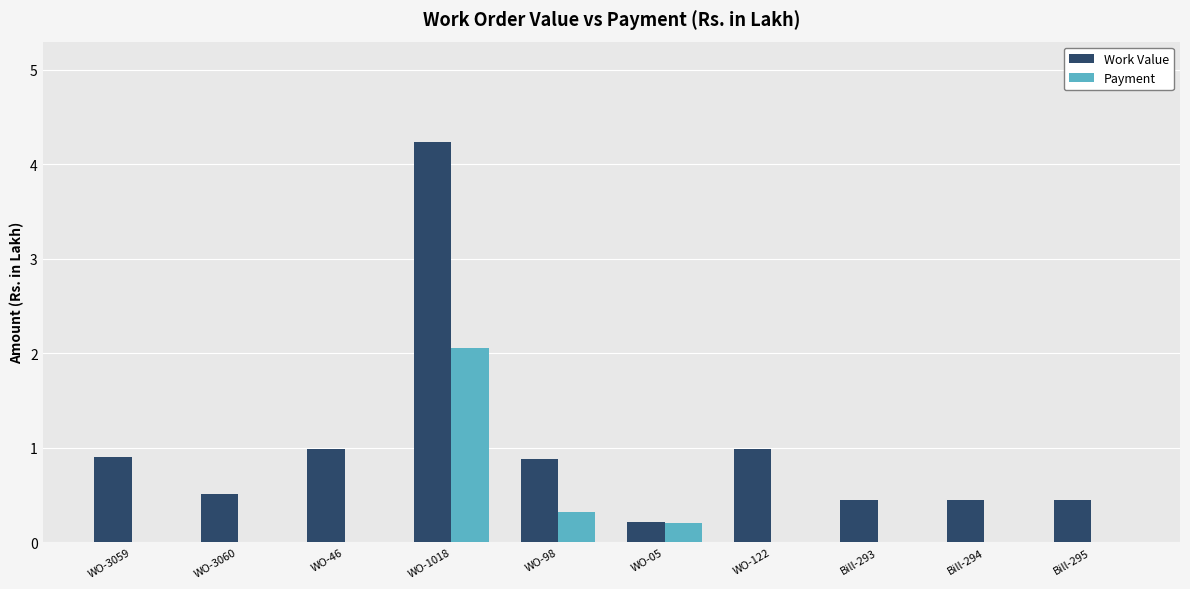

Which category has the highest value in the Payment series?

WO-1018